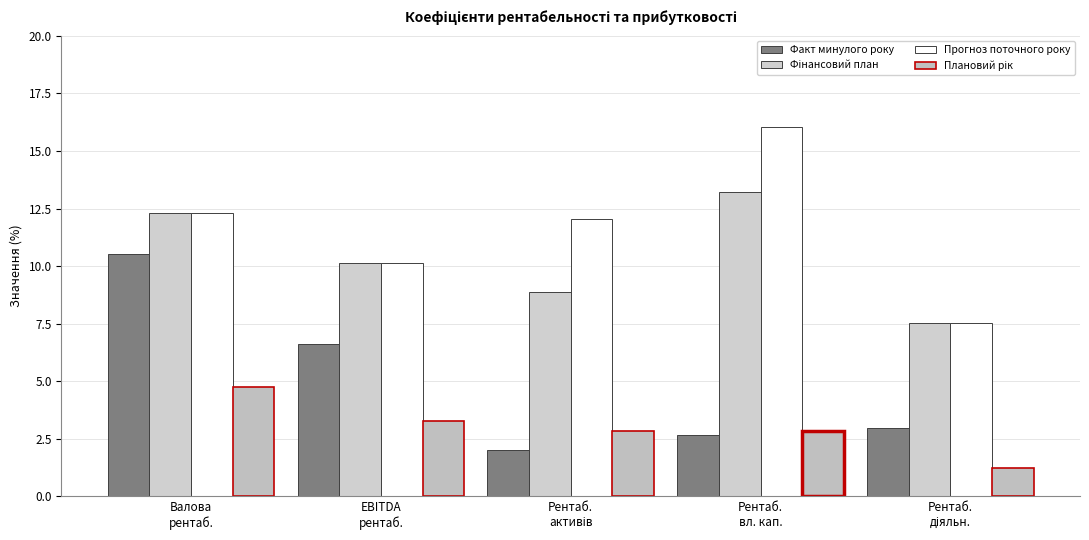

Where is Факт минулого року nearest to the value 6?

EBITDA
рентаб.